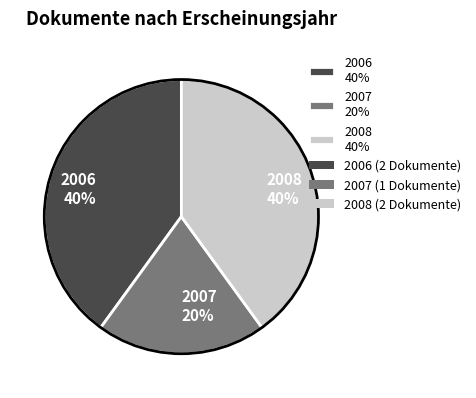

To the nearest percent, what portion does 2007 20% represent?

20%